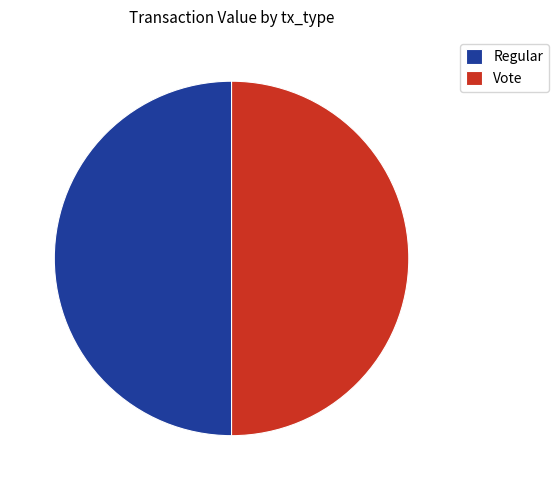

Approximately how many times larger is the value at Vote compared to Regular?

1.0